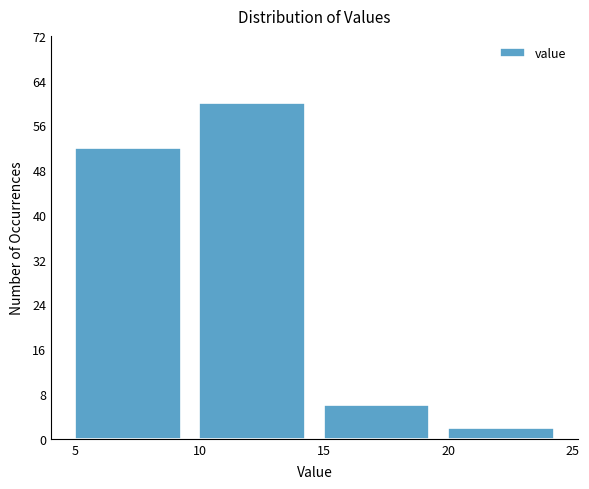

Reading left to right, transcribe this chart: for each bar, give the range it covers on the x-axis and its height. The values are not printed on the chart, so give them approximately, as read against the axis.

5 to 10: 52
10 to 15: 60
15 to 20: 6
20 to 25: 2